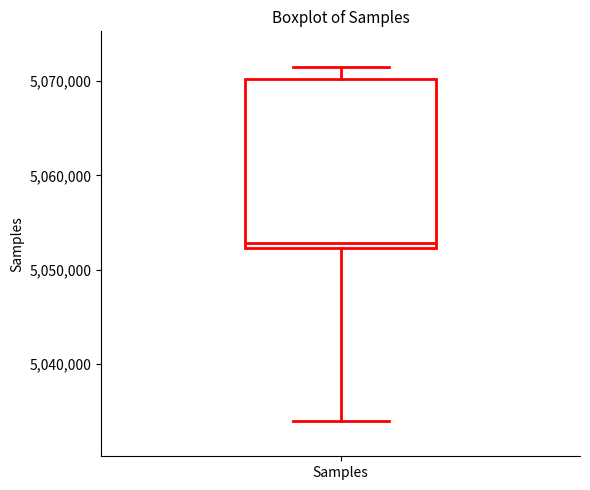

Where does the median line of the box for Samples sit on the y-axis? The values are not printed on the chart, so give them approximately, as read against the axis.

5053000